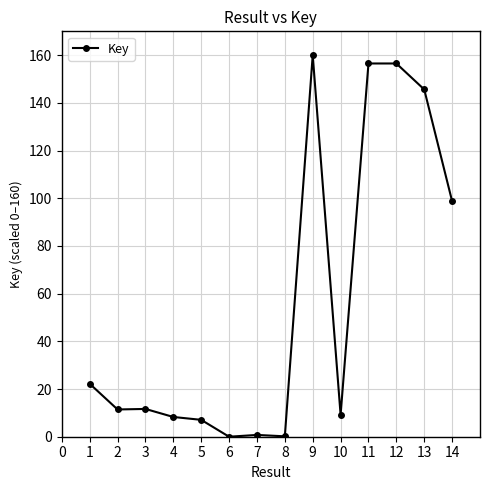

True or false: the data shows 85.7 at 12.

False